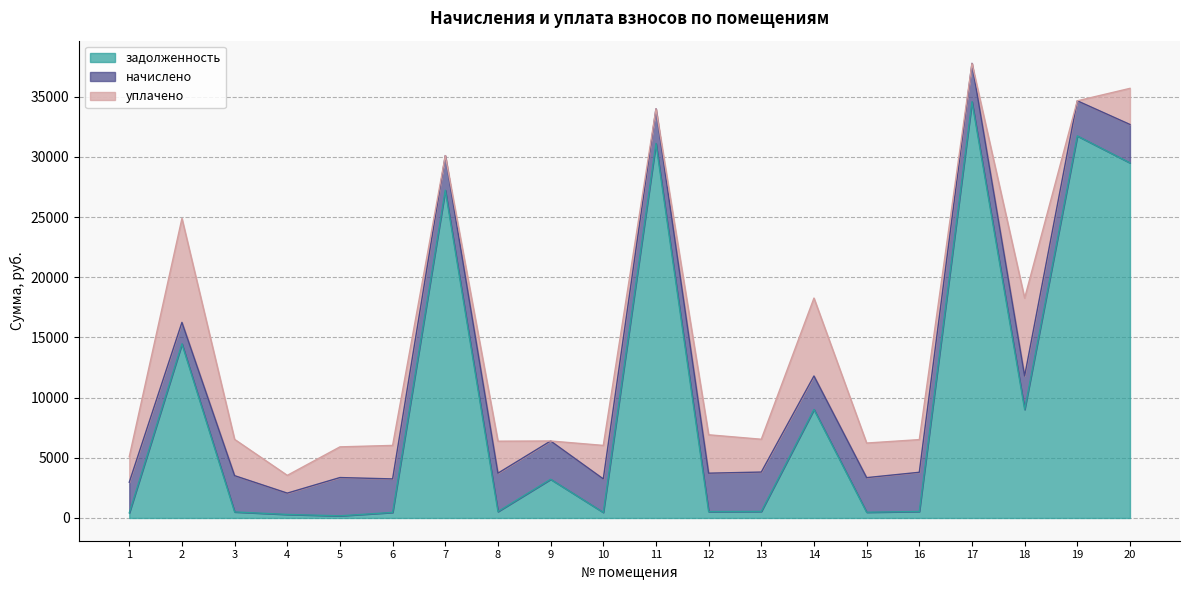

Reading right to left, list all the values displayed in this chart.

задолженность: 20=29510.1	19=31747.8	18=9016.9	17=34594.2	16=542.3	15=479.1	14=9017.3	13=545.4	12=531.9	11=31122.7	10=464.0	9=3217.1	8=531.9	7=27238.8	6=464.0	5=179.4	4=294.6	3=502.6	2=14472.4	1=424.5
начислено: 20=3191.6	19=2919.7	18=2783.8	17=3181.5	16=3257.0	15=2874.4	14=2783.8	13=3272.1	12=3191.6	11=2874.4	10=2783.8	9=3181.5	8=3191.6	7=2874.4	6=2783.8	5=3181.5	4=1772.0	3=3015.4	2=1782.1	1=2547.2
уплачено: 20=3000.0	19=0.0	18=6472.5	17=0.0	16=2714.1	15=2874.5	14=6473.4	13=2726.8	12=3191.6	11=4.4	10=2783.8	9=0.0	8=2659.7	7=0.0	6=2783.1	5=2550.0	4=1476.7	3=3015.4	2=8640.0	1=2122.7